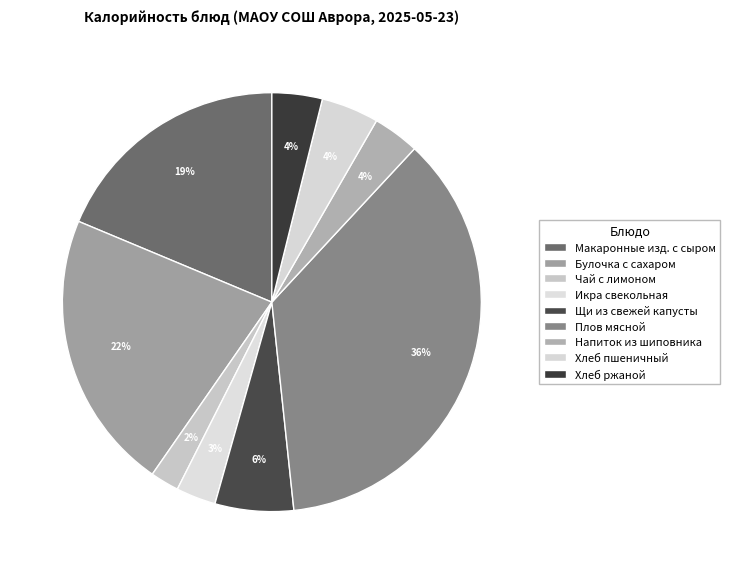

How many slices are in this pie chart?

9